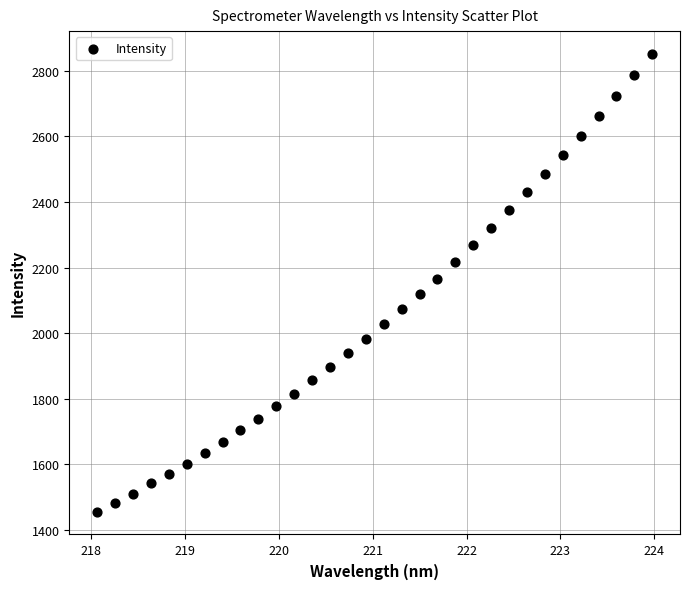

What is the range of X values (max minus min)?

5.9